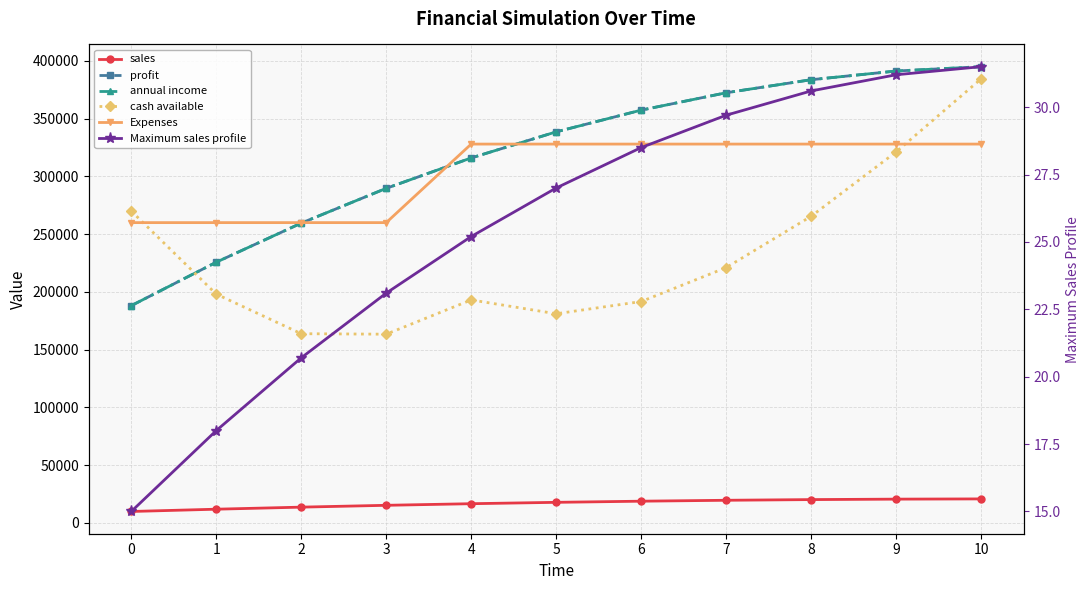

True or false: sales and Expenses cross at least once.

False